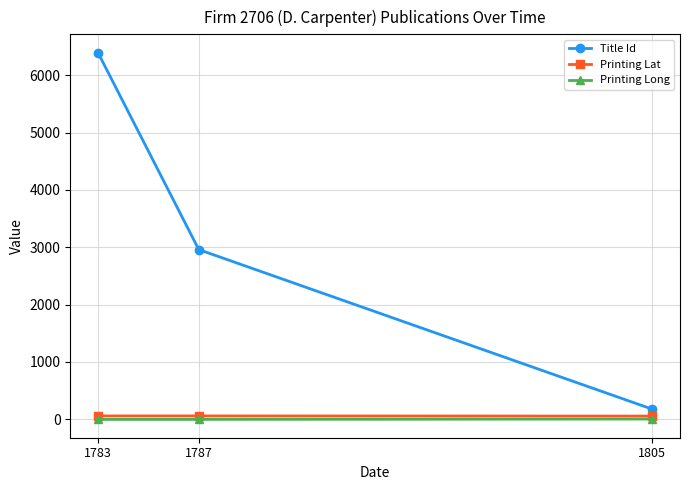

At which category is the sum across all series the highest?

1783